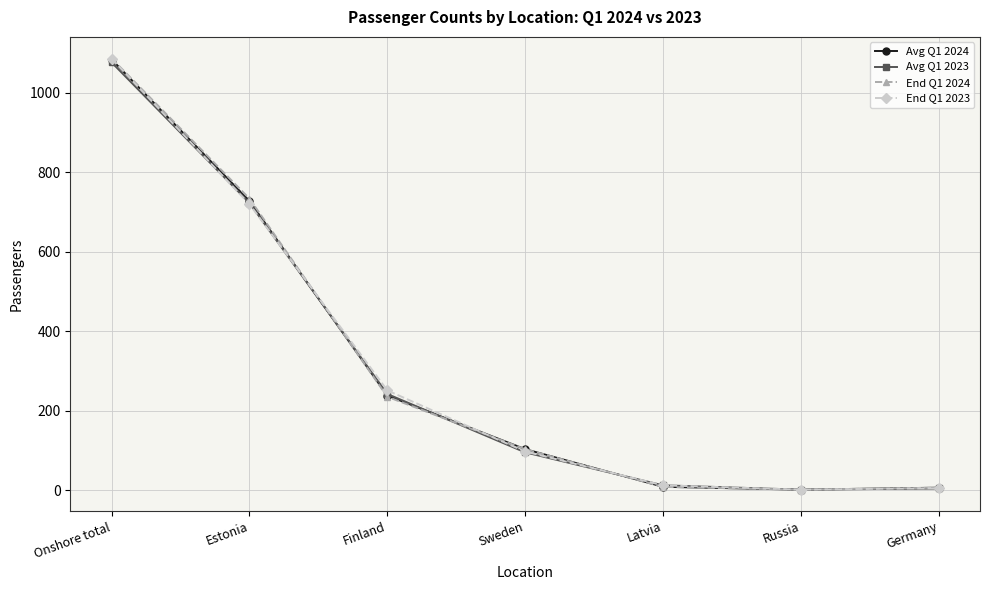

What is the average value of the Avg Q1 2023 series?

307.7